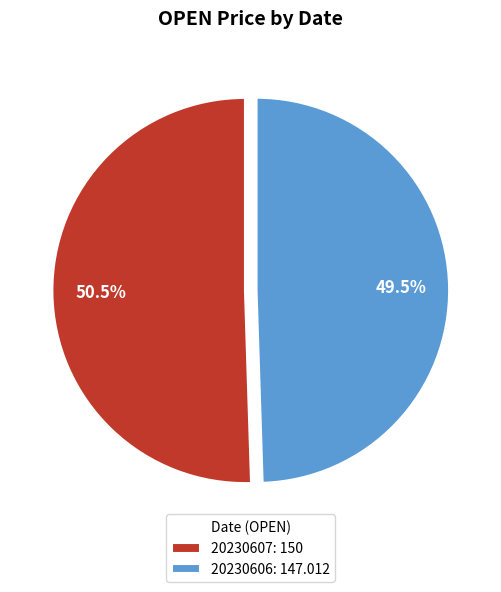

To the nearest percent, what is the difference between the largest and smallest slice percentages?

1%